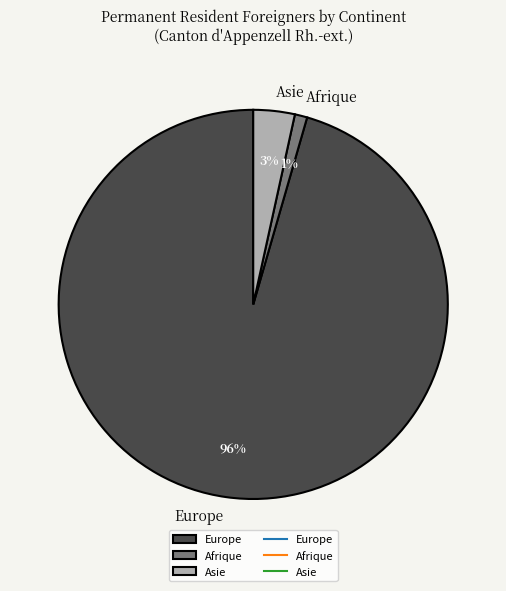

Is there any slice that represents more than half of the pie?

Yes